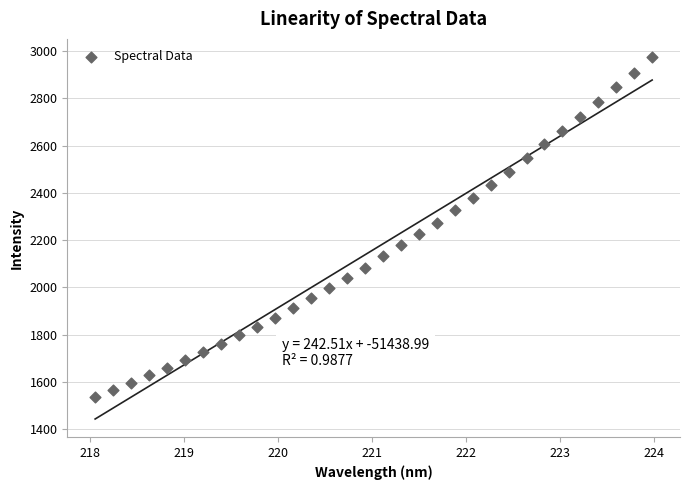

What is the range of Y values (max minus min)?

1438.5